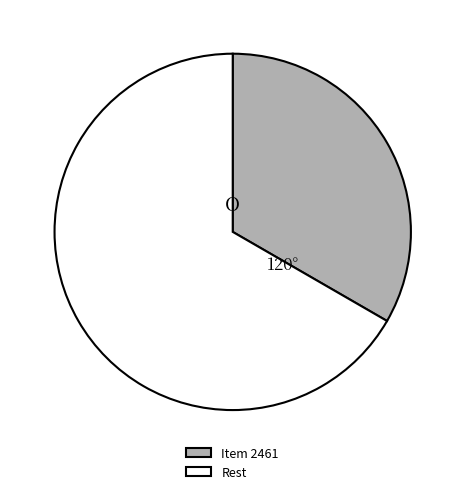

Combined, do Rest and Item 2461 account for over 50%?

Yes